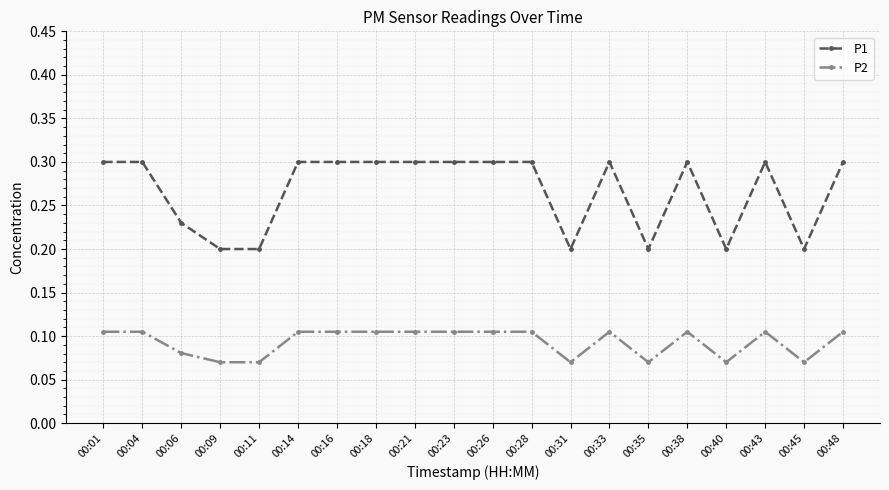

True or false: P2 has more than 1 interior local peaks.

True